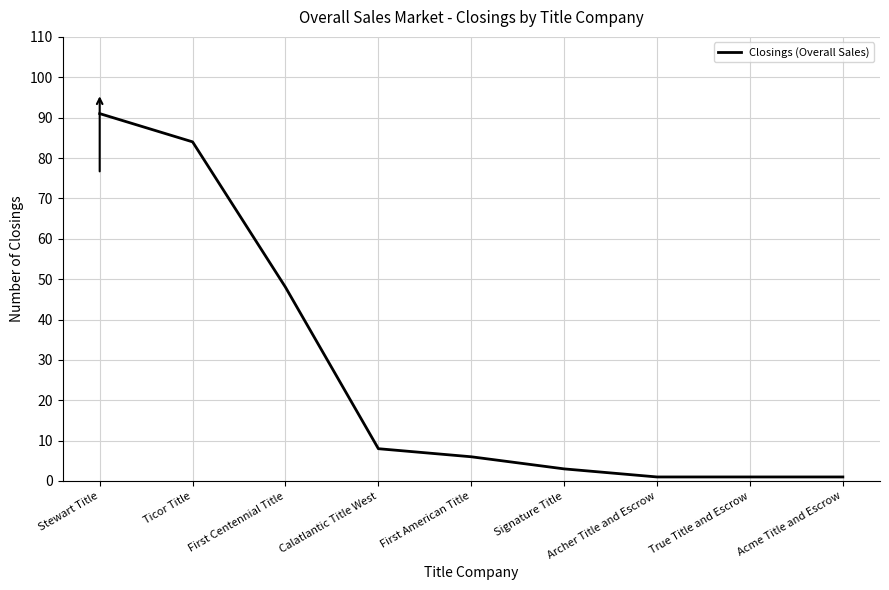

Reading left to right, list all the values displayed in this chart.

91	84	48	8	6	3	1	1	1